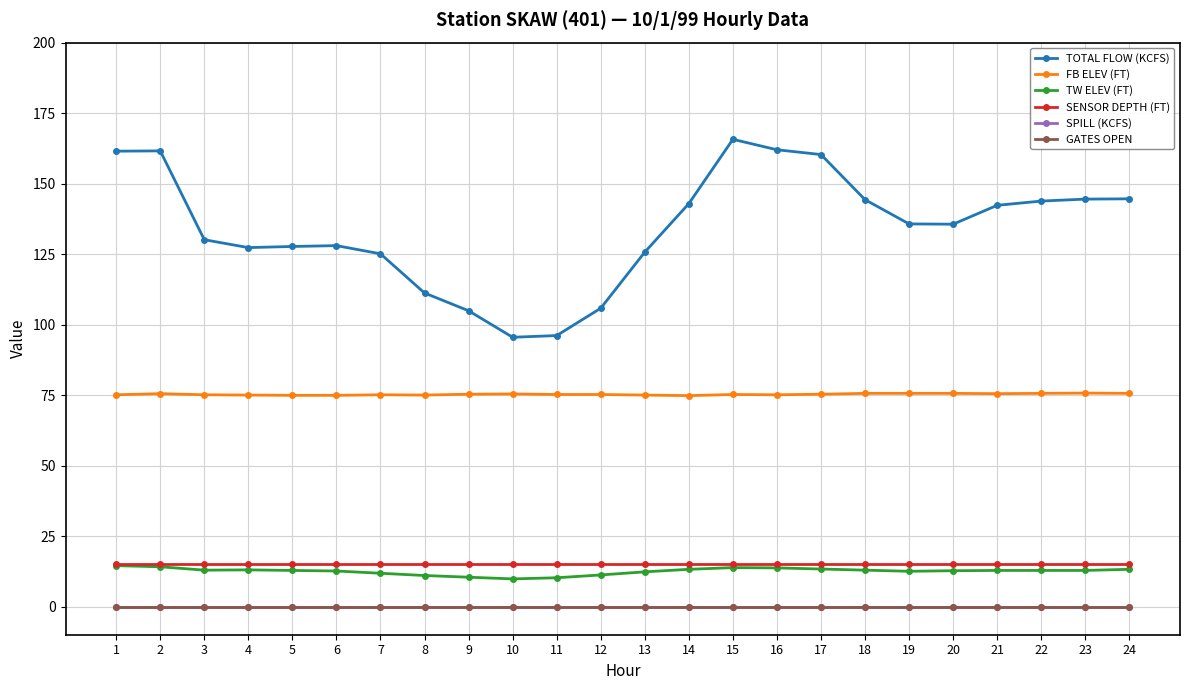

Does the chart have visible grid lines?

Yes